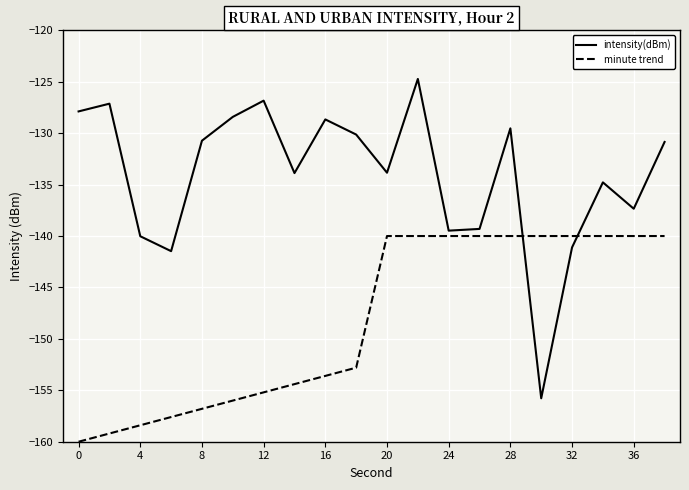

List the series in order of their peak value, highest first.

intensity(dBm), minute trend